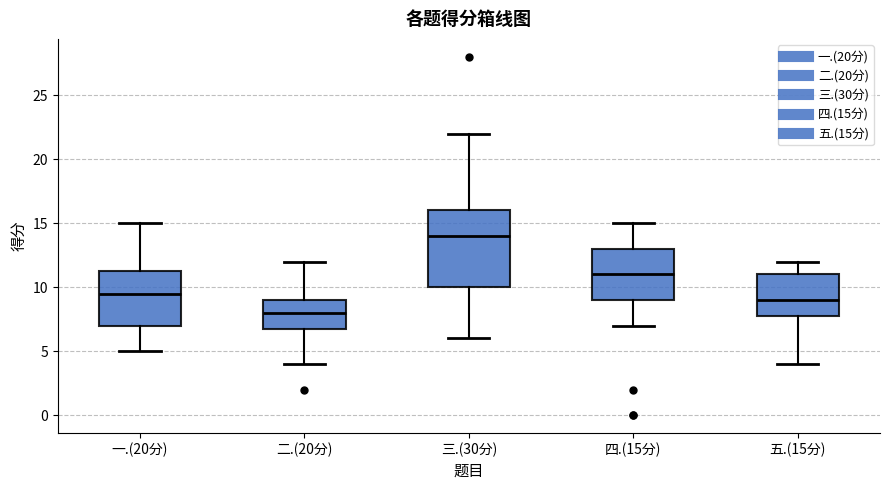

Which box's median line is the highest?

三.(30分)